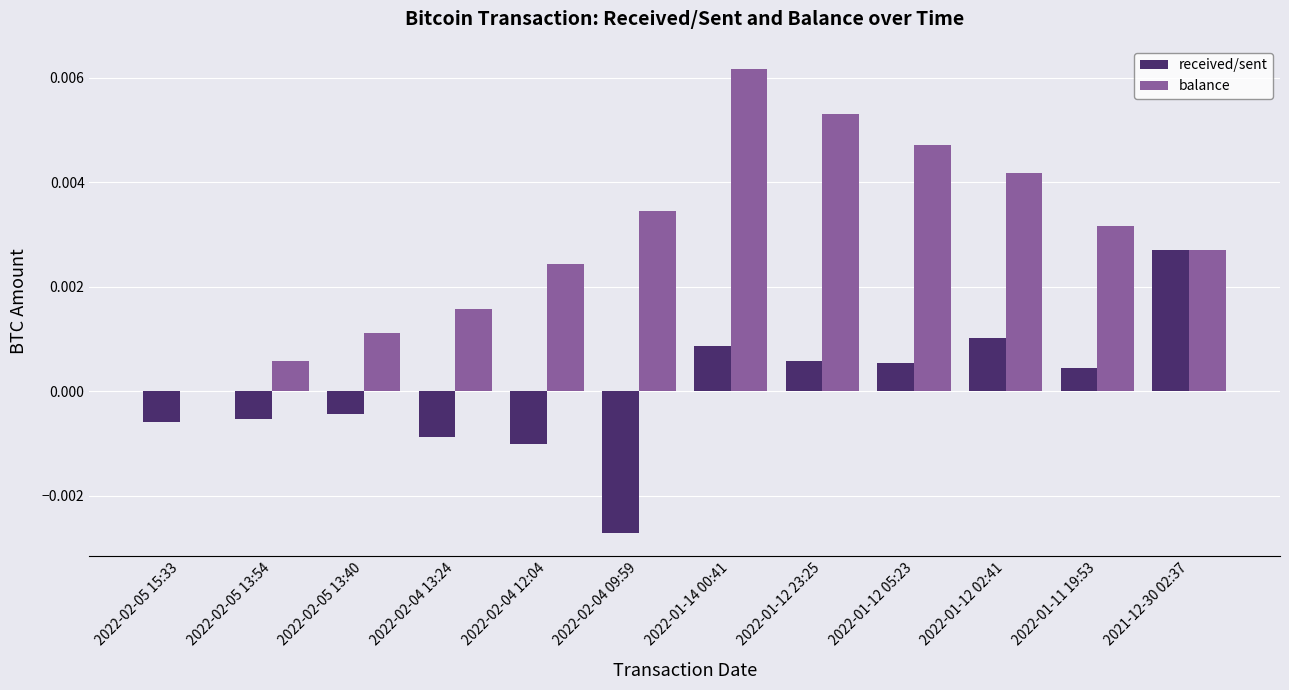

Between 2022-02-05 13:40 and 2022-01-12 23:25, which series saw the biggest shift?

balance